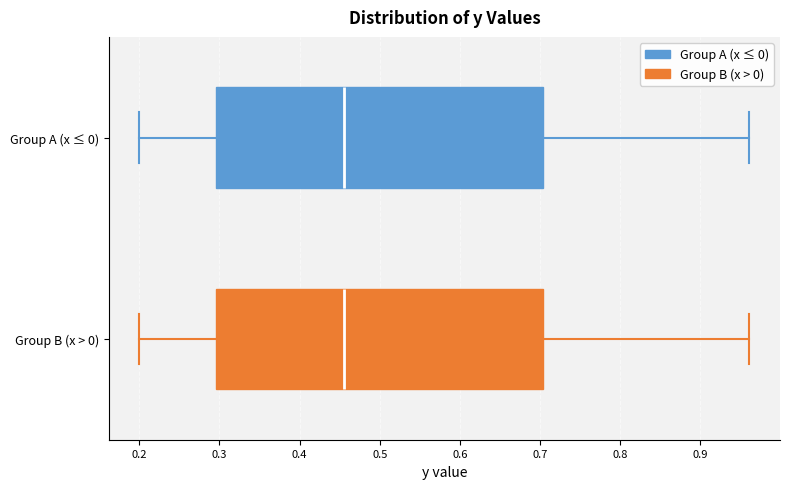

Where is the right edge of the box for Group A (x ≤ 0) on the x-axis? The values are not printed on the chart, so give them approximately, as read against the axis.

0.70